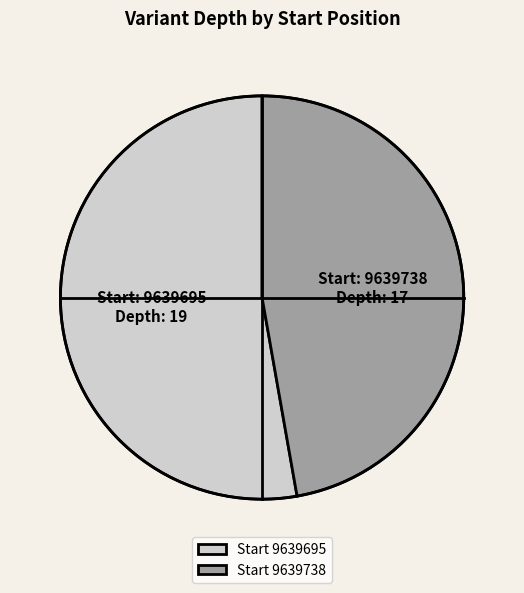

Is it true that Start 9639738 is 42% of the pie?

False